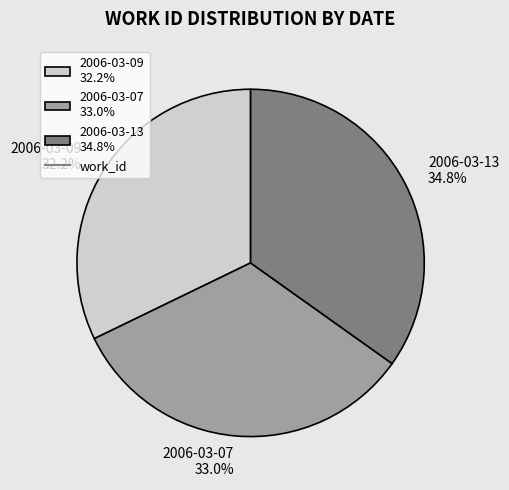

To the nearest percent, what is the average slice percentage?

33%